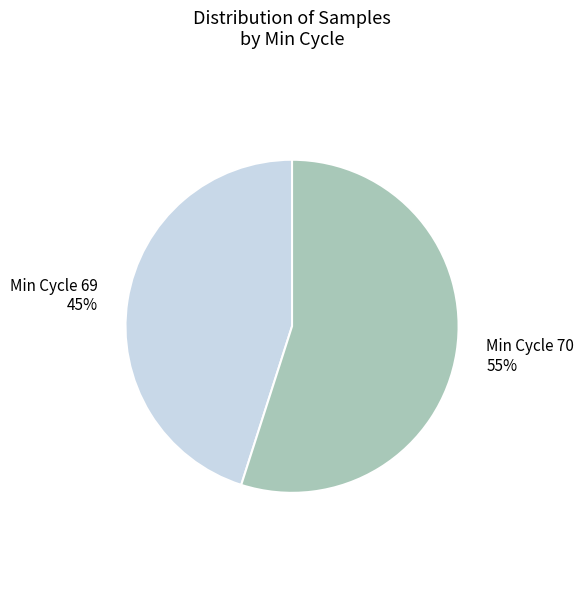

Combined, do Min Cycle 70 and Min Cycle 69 account for over 50%?

Yes